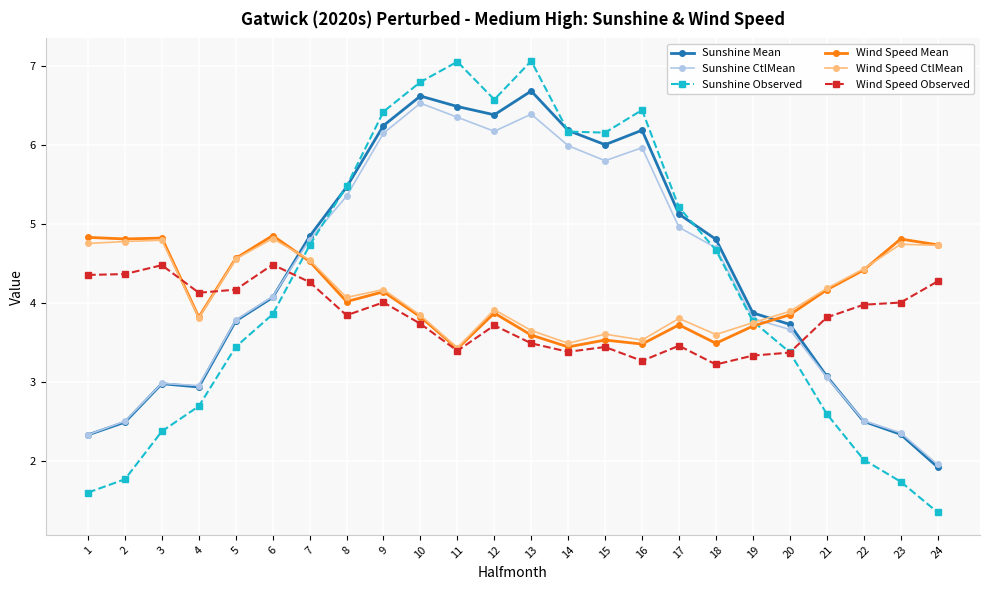

How many lines are shown in the chart?

6